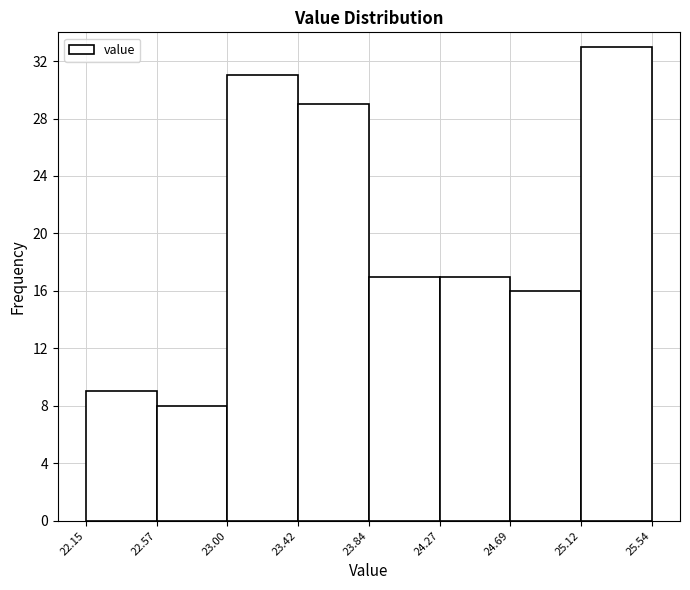

Over which range of the x-axis is the bar tallest?

25.12 to 25.54